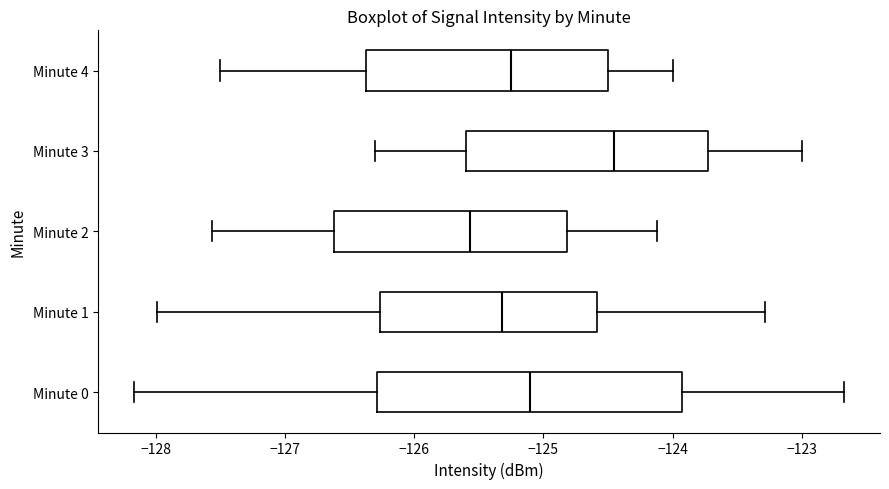

Where does the right whisker of the box for Minute 2 end on the x-axis? The values are not printed on the chart, so give them approximately, as read against the axis.

-124.1